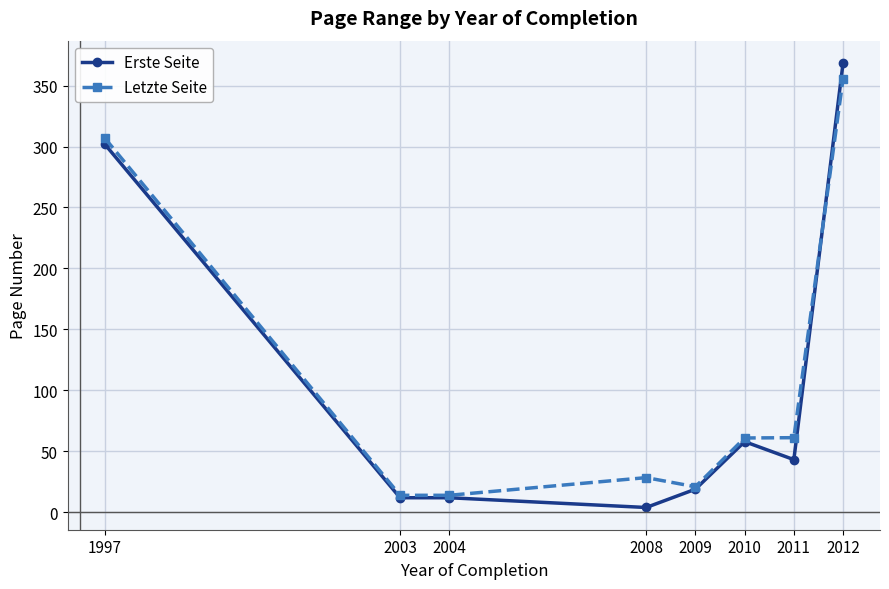

What is the difference between the second highest and second lowest values in the Erste Seite series?

290.0